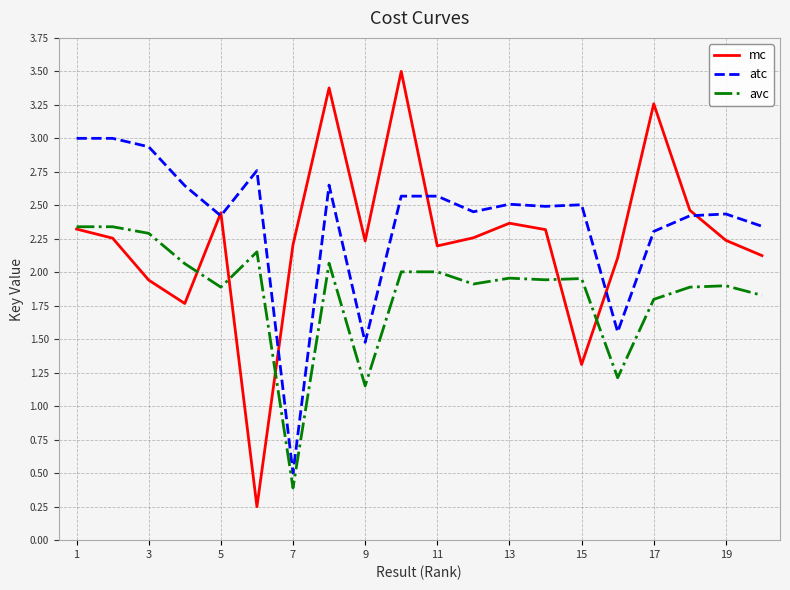

Rank the series by their average value, from lowest to highest.

avc, mc, atc